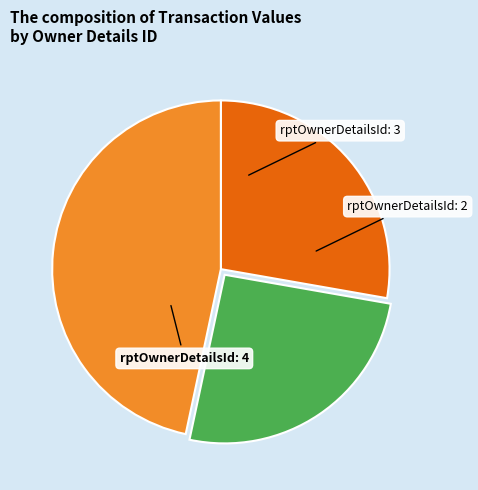

Is there any slice that represents more than half of the pie?

No